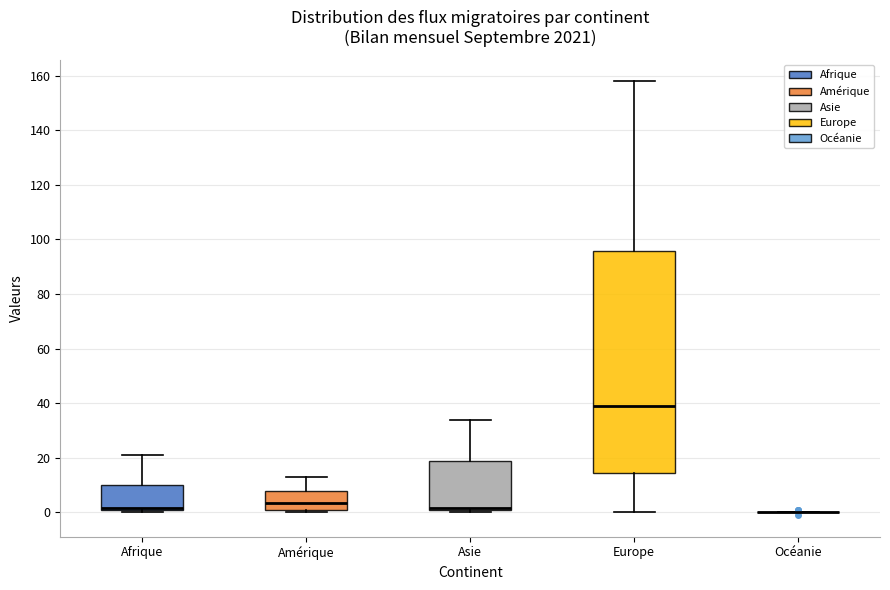

Reading left to right, read every box against the y-axis: the position of its median line, the range the box covers, and the ends of its whiskers. The values are not printed on the chart, so give them approximately, as read against the axis.

Afrique: median 2 (drawn on the box's lower edge), box 2 to 10, whiskers 0 to 22
Amérique: median 4, box 2 to 8, whiskers 0 to 14
Asie: median 2 (drawn on the box's lower edge), box 2 to 20, whiskers 0 to 34
Europe: median 40, box 14 to 96, whiskers 0 to 158
Océanie: box collapsed to a line at 0, whiskers 0 to 0